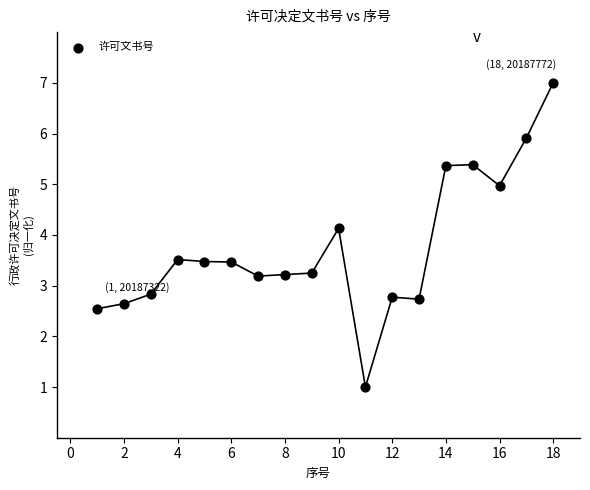

What Y value in the scatter plot is closest to 4?

4.1